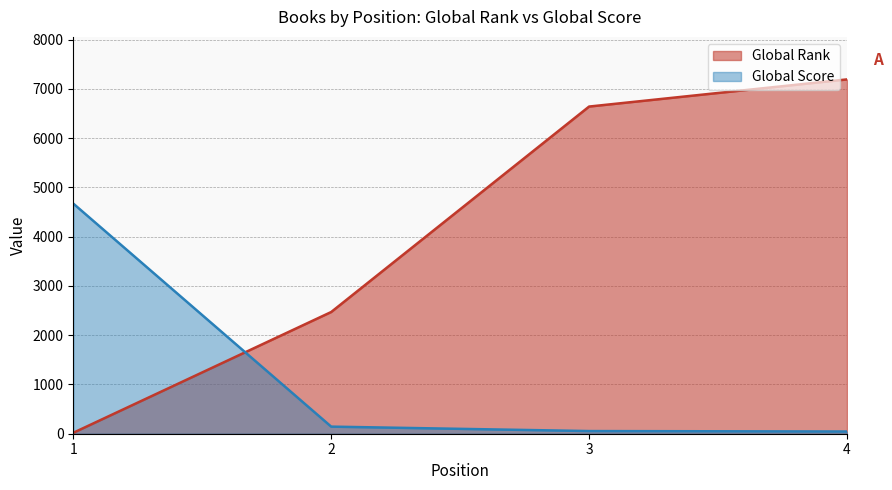

Reading right to left, transcribe all the data shown in this chart.

Global Rank: 4=7191	3=6640	2=2470	1=19
Global Score: 4=45	3=54	2=144	1=4671